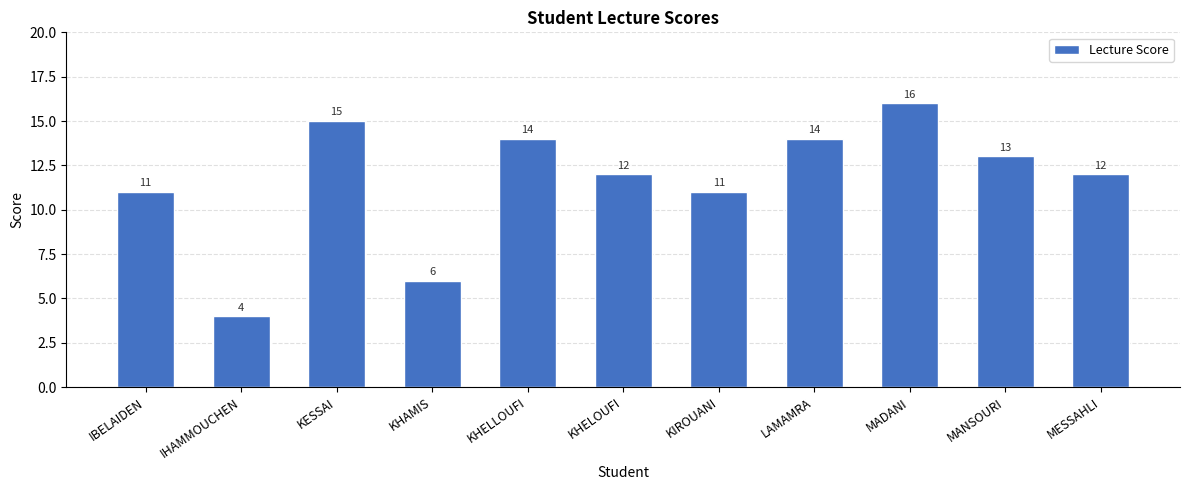

What position from the right is MADANI?

3